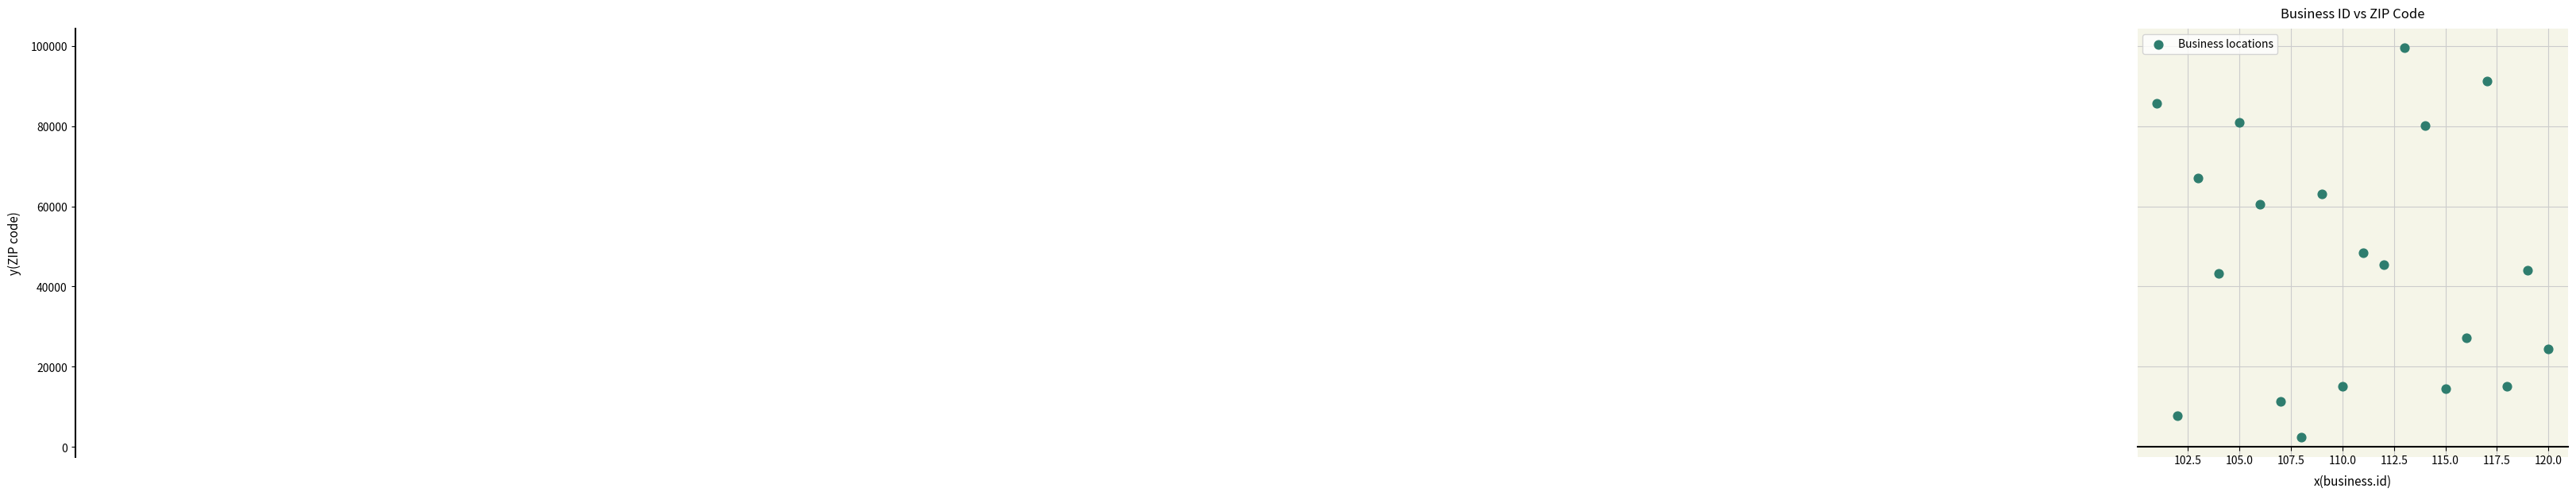

What is the range of X values (max minus min)?

19